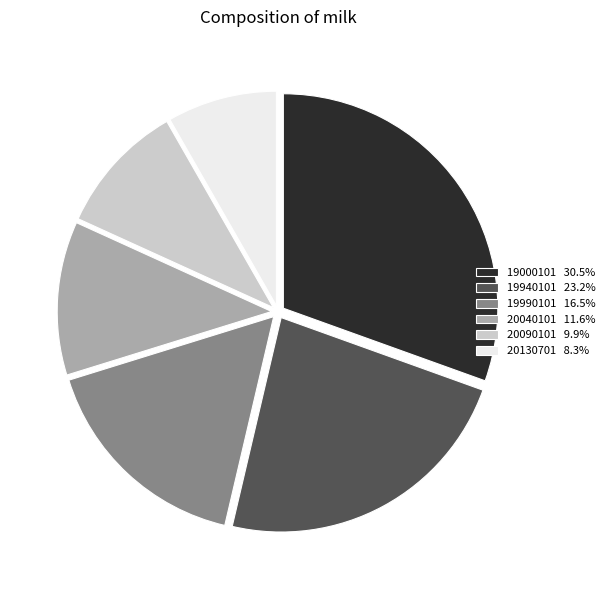

Is there a majority slice in this chart?

No